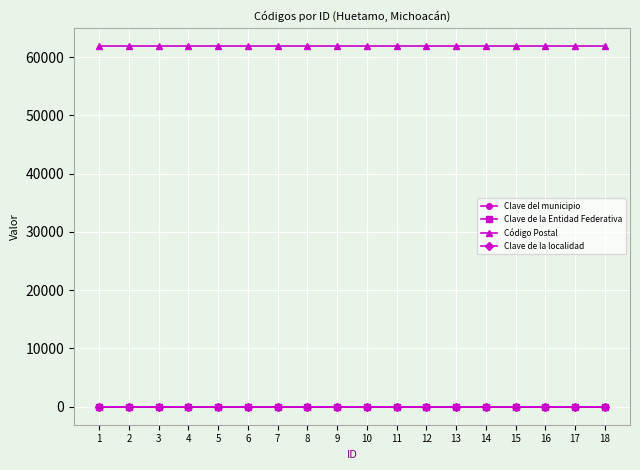

Rank the series by their maximum value, from lowest to highest.

Clave de la Entidad Federativa, Clave del municipio, Clave de la localidad, Código Postal